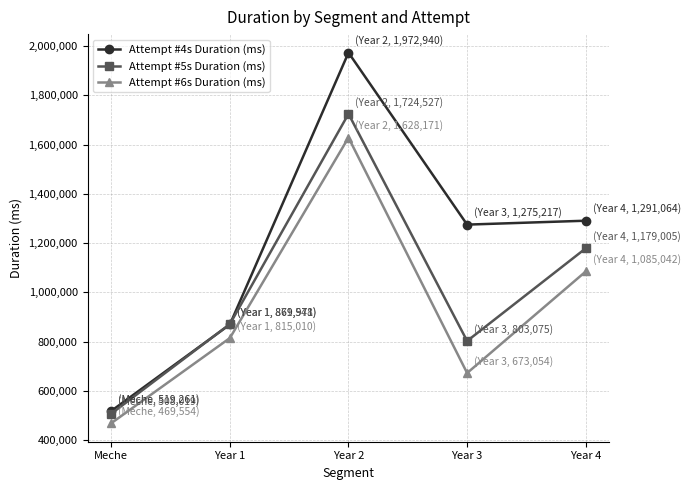

How many data points does each series have?

5